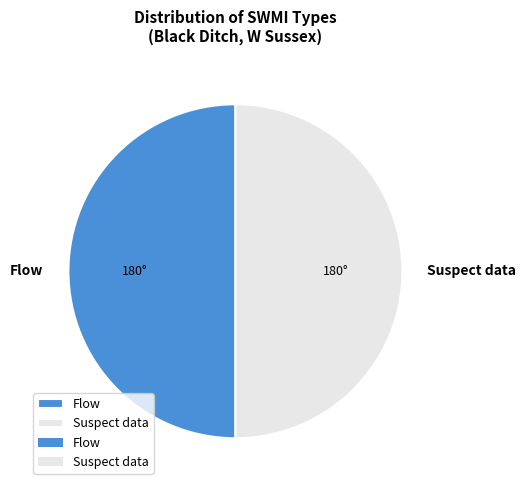

The Suspect data slice represents 50% of the pie. True or false?

True